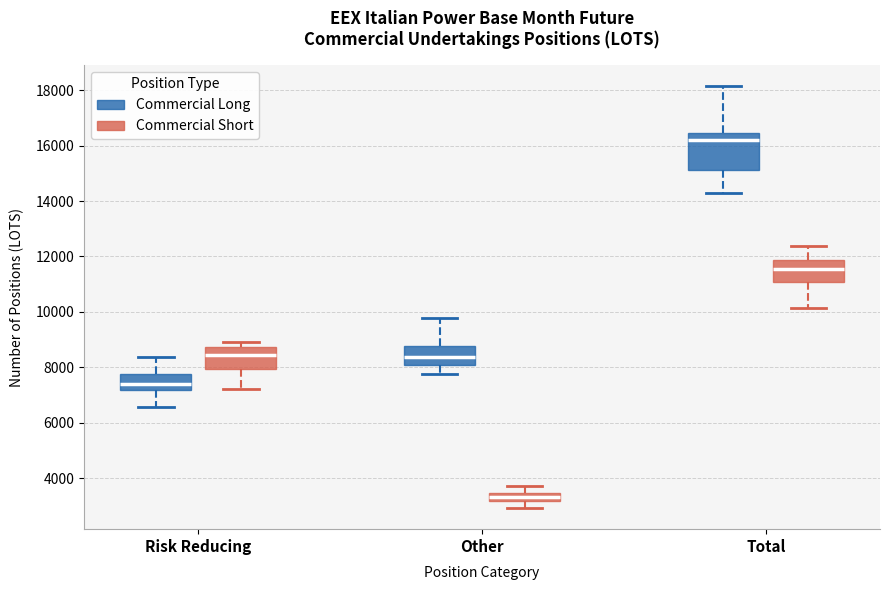

Where does the median line of the box for Risk Reducing (Commercial Long) sit on the y-axis? The values are not printed on the chart, so give them approximately, as read against the axis.

7400